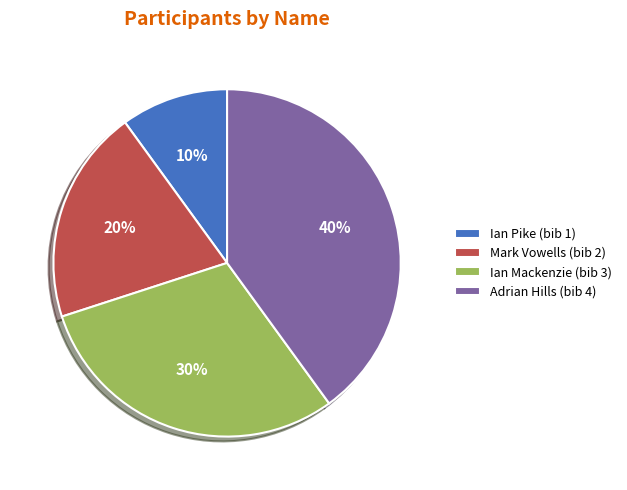

What is the smallest slice in the pie chart?

Ian Pike